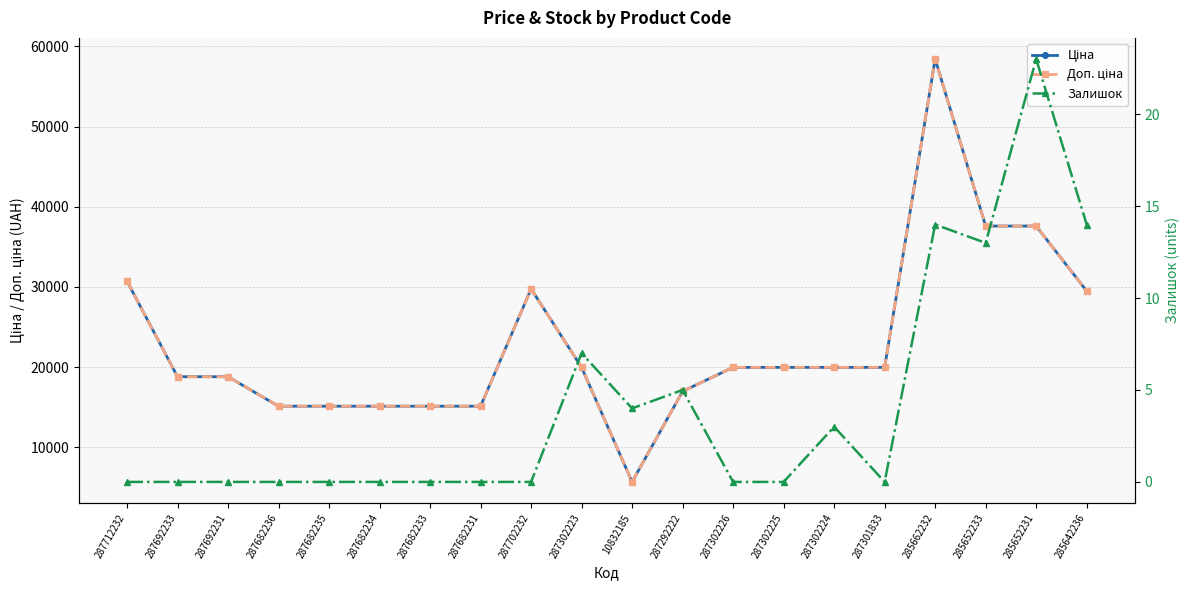

What position from the left is 287692231?

3